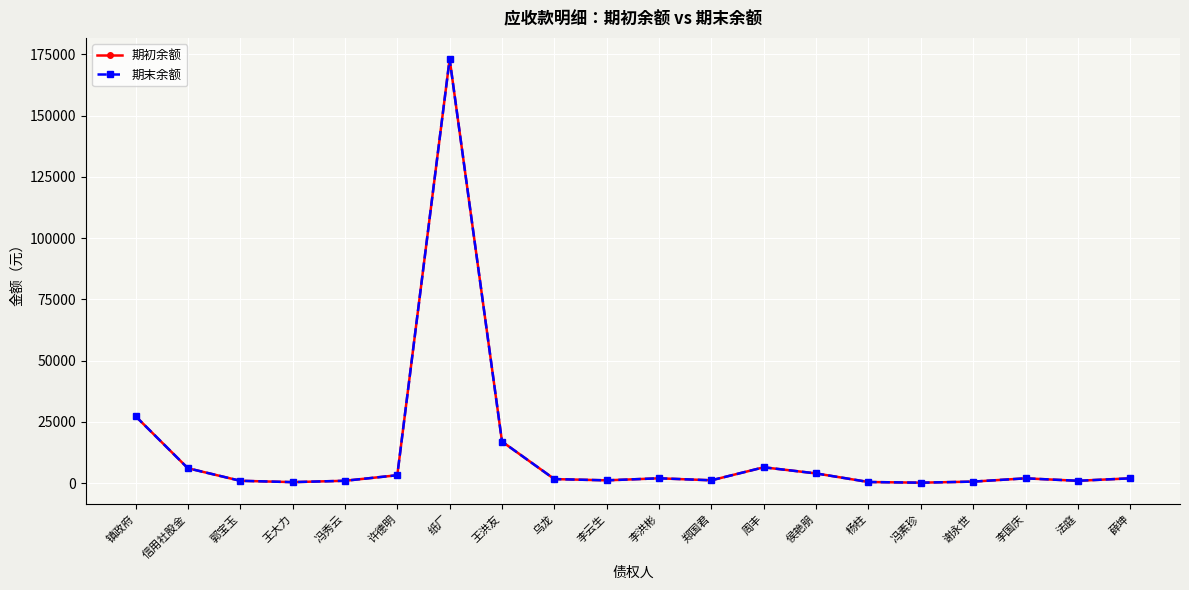

Between 法庭 and 李云生, which is larger?

李云生